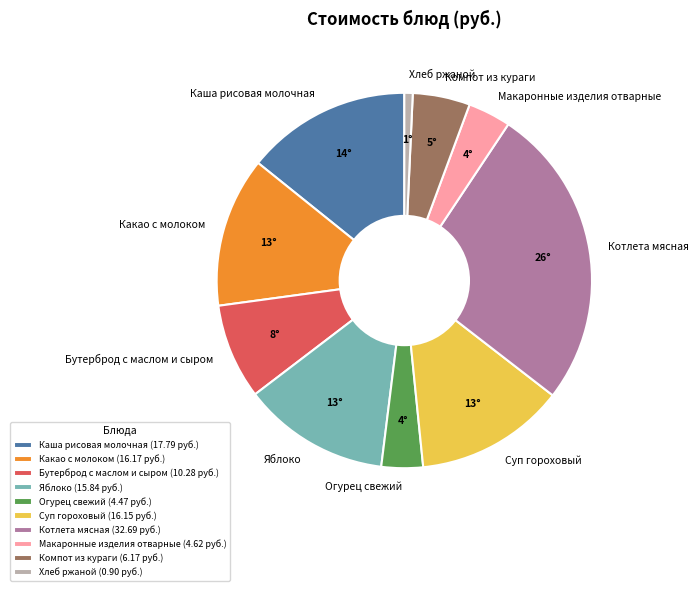

Which category has the smallest portion of the pie?

Хлеб ржаной